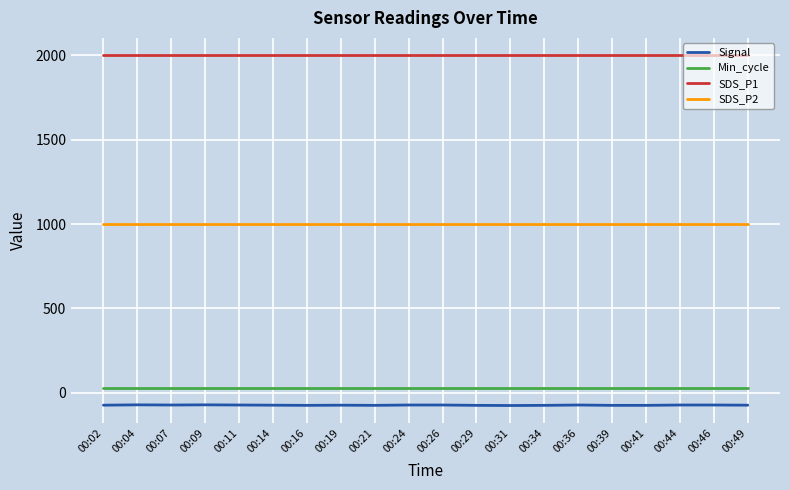

Count the Signal values in the range -75 to -73.

17